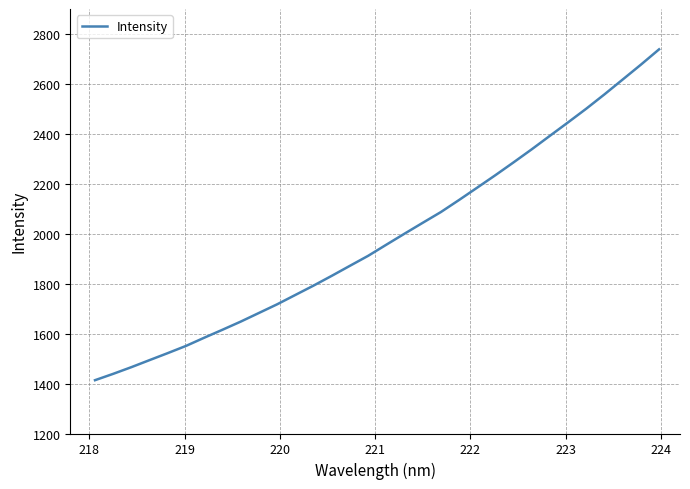

What is the difference between the maximum and minimum values?

1324.9